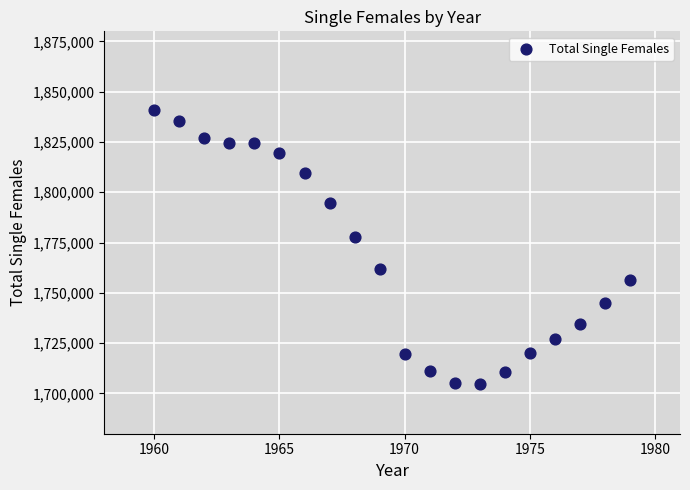

What is the range of X values (max minus min)?

19